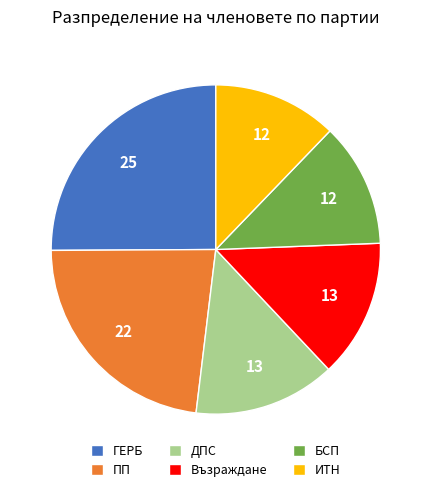

Which slice is the largest?

ГЕРБ